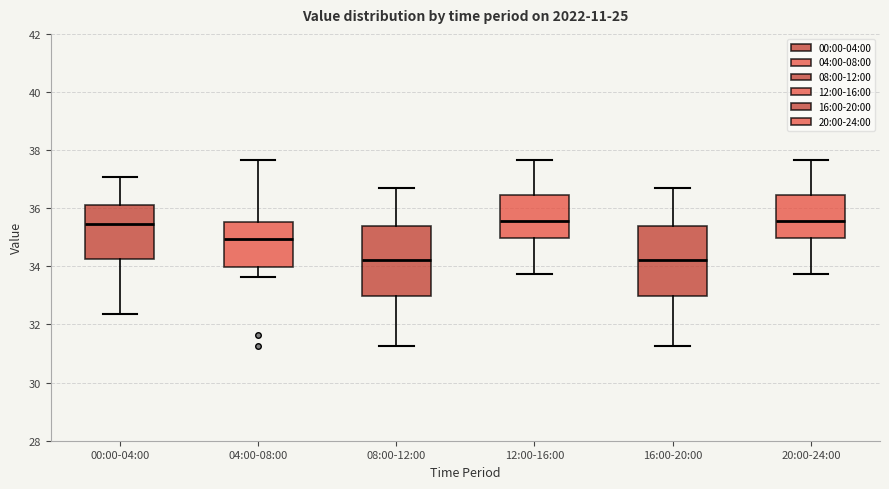

Reading left to right, read every box against the y-axis: the position of its median line, the range the box covers, and the ends of its whiskers. The values are not printed on the chart, so give them approximately, as read against the axis.

00:00-04:00: median 35.4, box 34.2 to 36.0, whiskers 32.4 to 37.0
04:00-08:00: median 35.0, box 34.0 to 35.6, whiskers 33.6 to 37.6
08:00-12:00: median 34.2, box 33.0 to 35.4, whiskers 31.2 to 36.8
12:00-16:00: median 35.6, box 35.0 to 36.4, whiskers 33.8 to 37.6
16:00-20:00: median 34.2, box 33.0 to 35.4, whiskers 31.2 to 36.8
20:00-24:00: median 35.6, box 35.0 to 36.4, whiskers 33.8 to 37.6